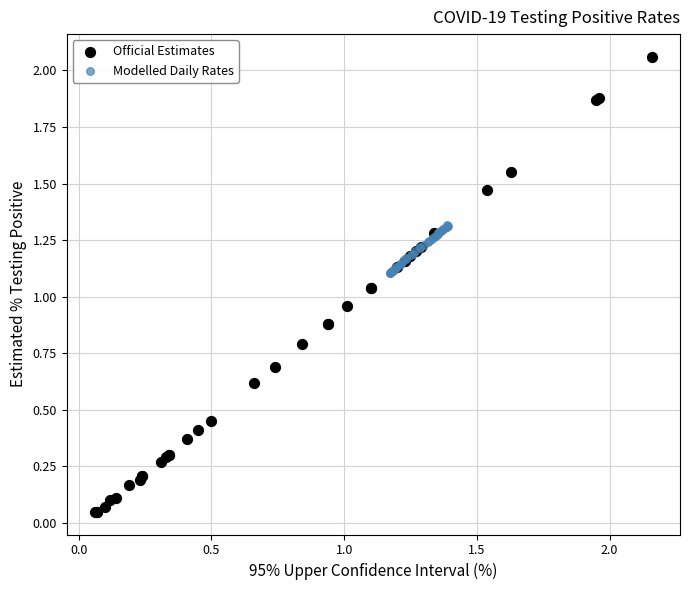

Which series contains the highest Y value?

Official Estimates